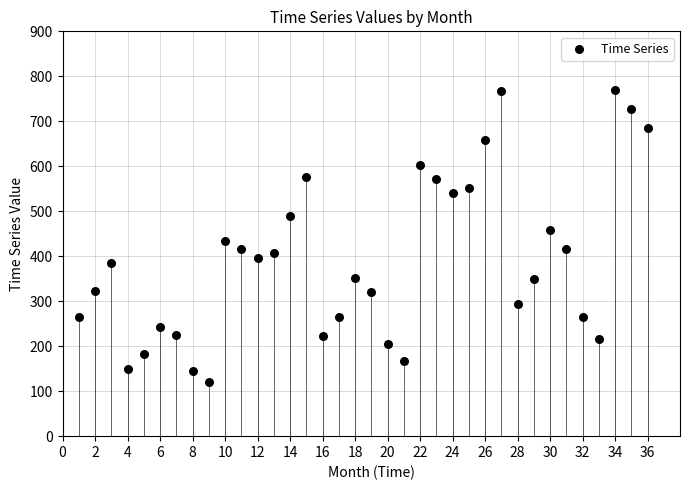

What is the range of Y values (max minus min)?

650